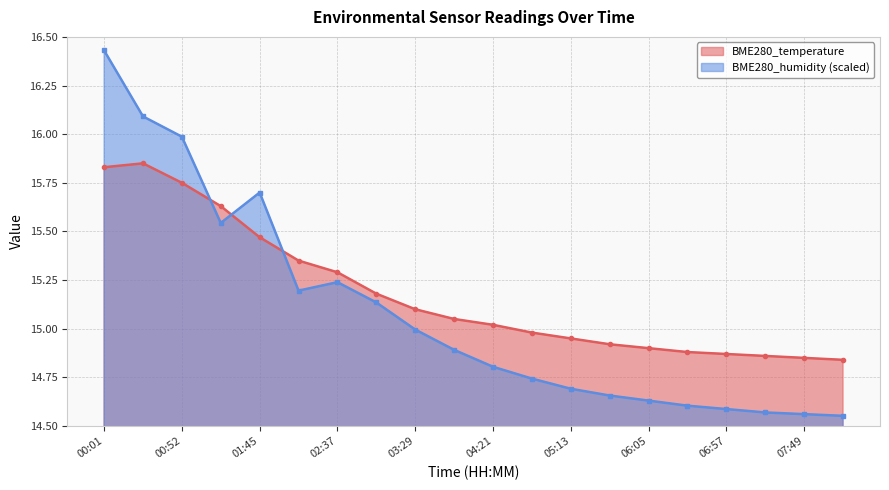

How many lines are shown in the chart?

2